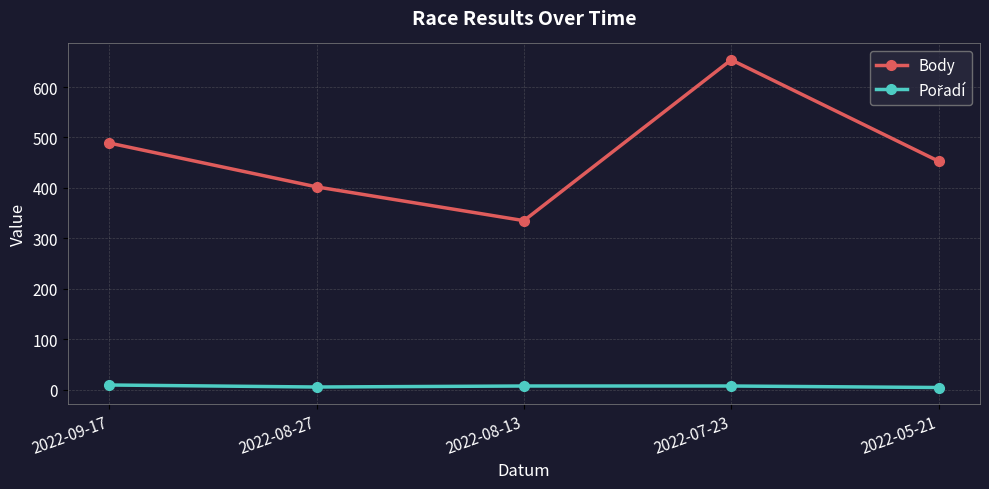

In Body, how many points are lower than both neighbors (excluding endpoints)?

1